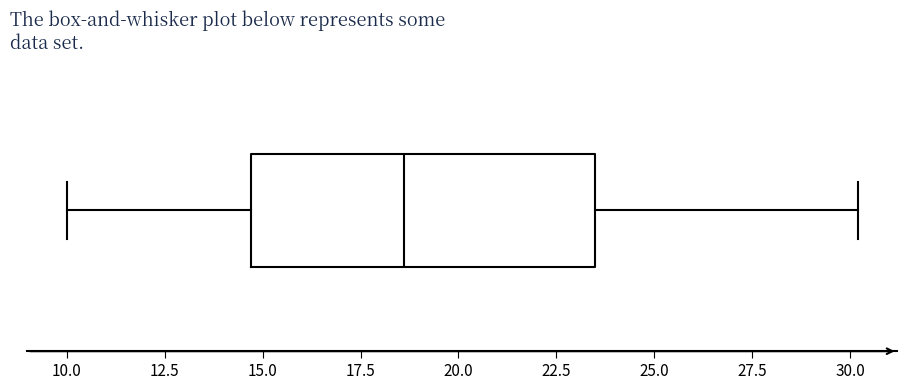

Transcribe this box plot: give where the median line is, the range the box spans, and where the two whiskers end, as read against the x-axis. The values are not printed on the chart, so give them approximately, as read against the axis.

median 18.5, box 14.5 to 23.5, whiskers 10.0 to 30.0